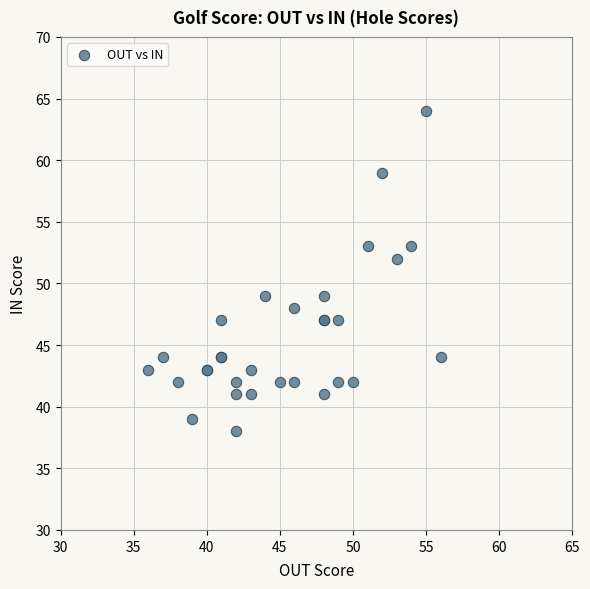

What Y value in the scatter plot is closest to 51?

52